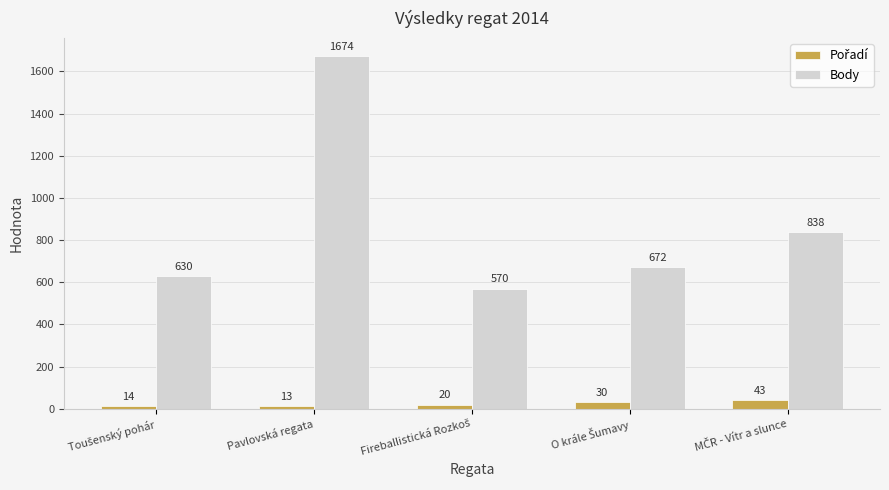

Which series has the widest spread of values?

Body